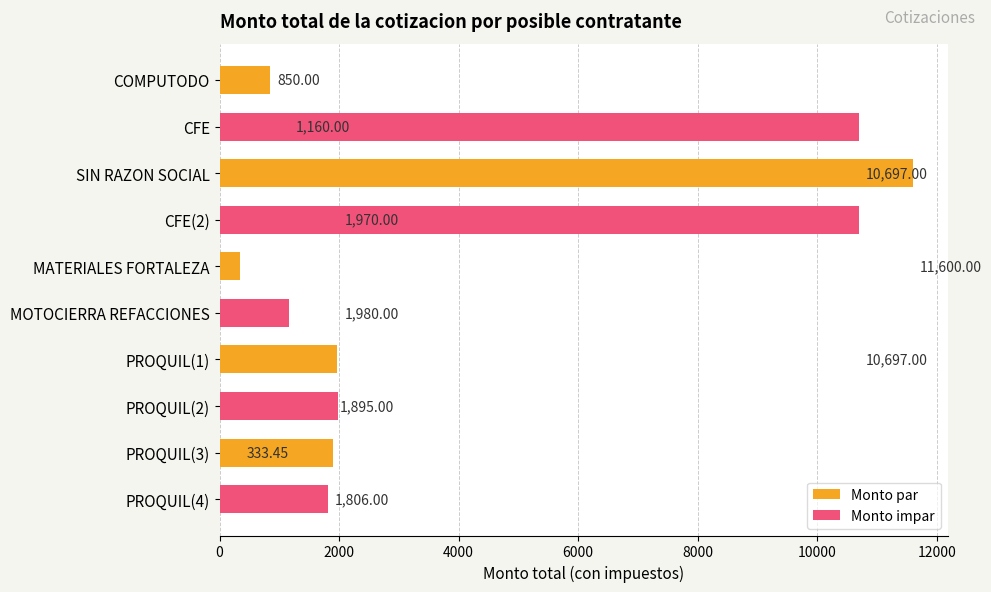

What are all the series names shown in the legend?

Monto par, Monto impar